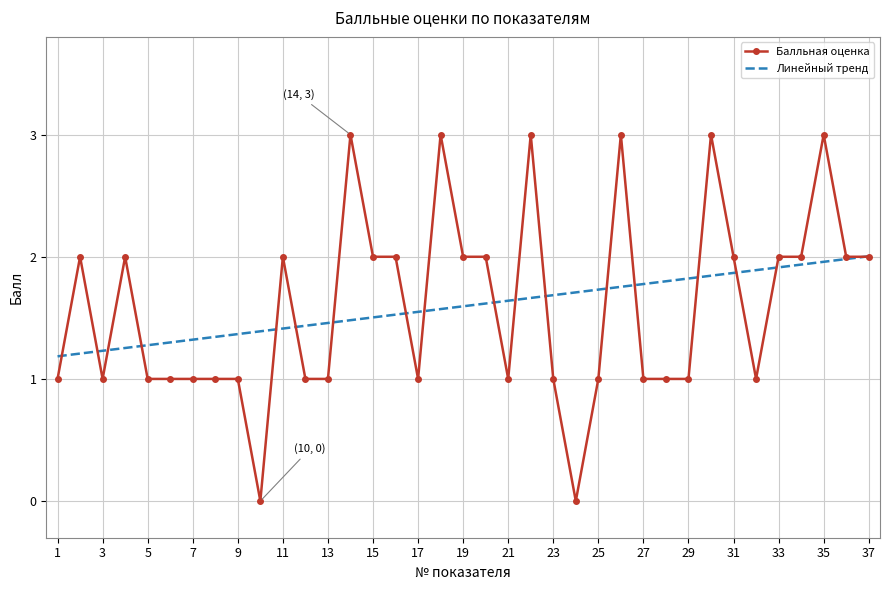

Which series has the widest spread of values?

Балльная оценка